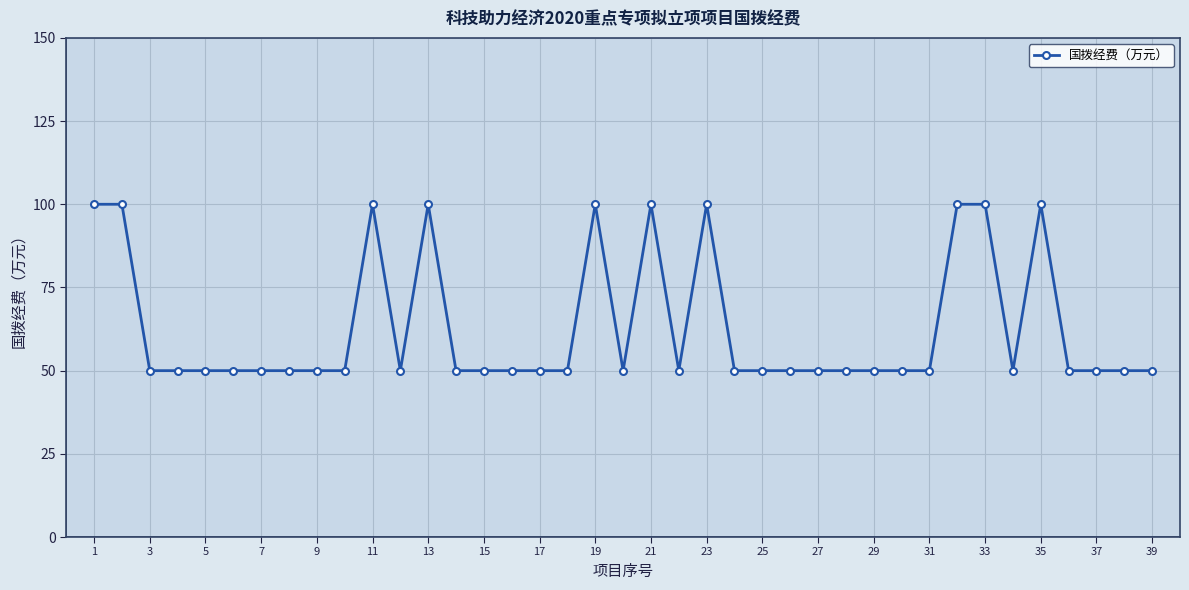

How many series are shown in this chart?

1